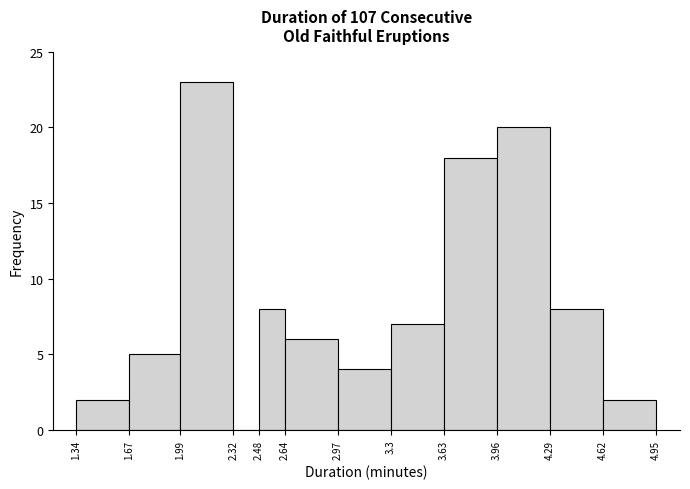

Reading left to right, transcribe this chart: for each bar, give the range it covers on the x-axis and its height. The values are not printed on the chart, so give them approximately, as read against the axis.

1.34 to 1.67: 2
1.67 to 1.99: 5
1.99 to 2.32: 23
2.32 to 2.48: 0
2.48 to 2.64: 8
2.64 to 2.97: 6
2.97 to 3.3: 4
3.3 to 3.63: 7
3.63 to 3.96: 18
3.96 to 4.29: 20
4.29 to 4.62: 8
4.62 to 4.95: 2